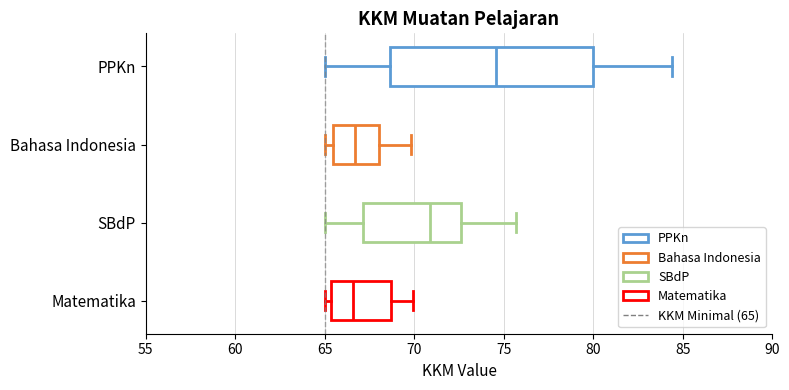

Which box's median line is the furthest to the right?

PPKn